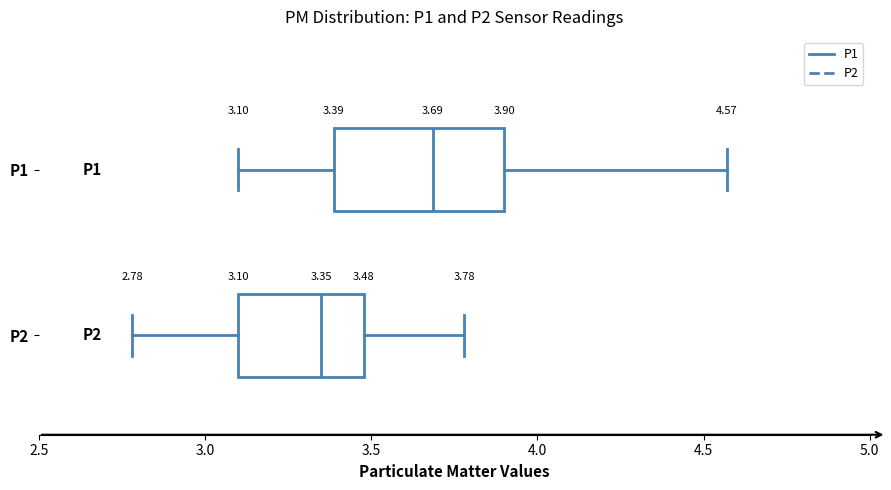

Comparing the boxes themselves (not the whiskers), which one is the widest?

P1